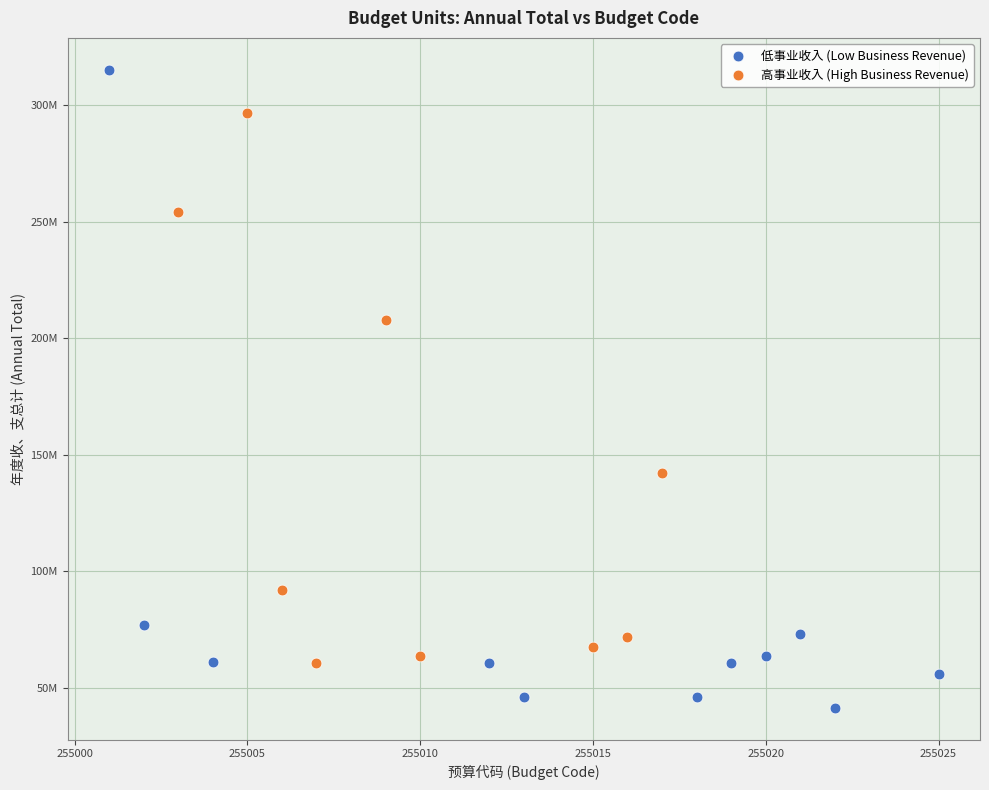

What are all the series names shown in the legend?

低事业收入 (Low Business Revenue), 高事业收入 (High Business Revenue)